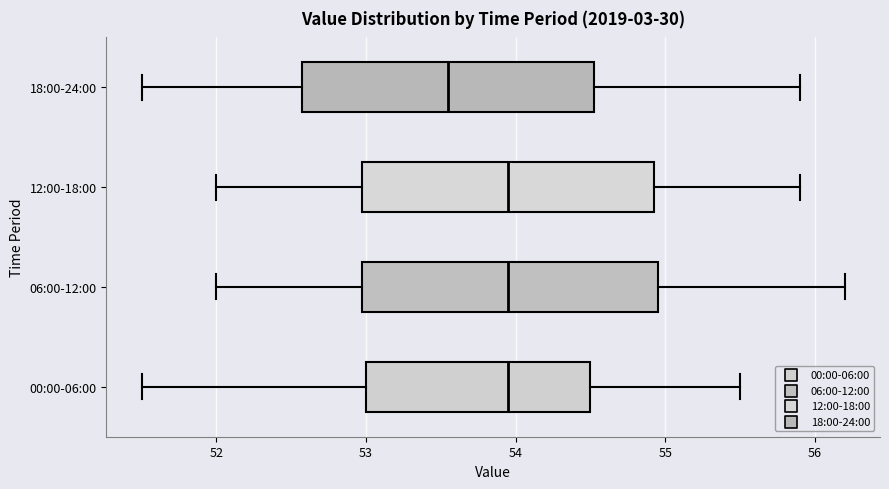

Reading bottom to top, transcribe this box plot: for each box, give where its median line is, the range the box spans, and where its two whiskers end, as read against the x-axis. The values are not printed on the chart, so give them approximately, as read against the axis.

00:00-06:00: median 54.0, box 53.0 to 54.5, whiskers 51.5 to 55.5
06:00-12:00: median 54.0, box 53.0 to 55.0, whiskers 52.0 to 56.2
12:00-18:00: median 54.0, box 53.0 to 54.9, whiskers 52.0 to 55.9
18:00-24:00: median 53.6, box 52.6 to 54.5, whiskers 51.5 to 55.9